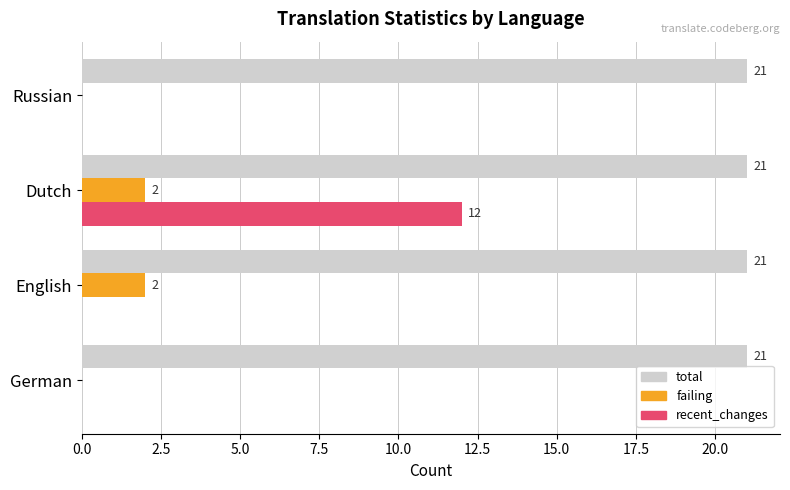

How many recent_changes values are between 0 and 12?

4